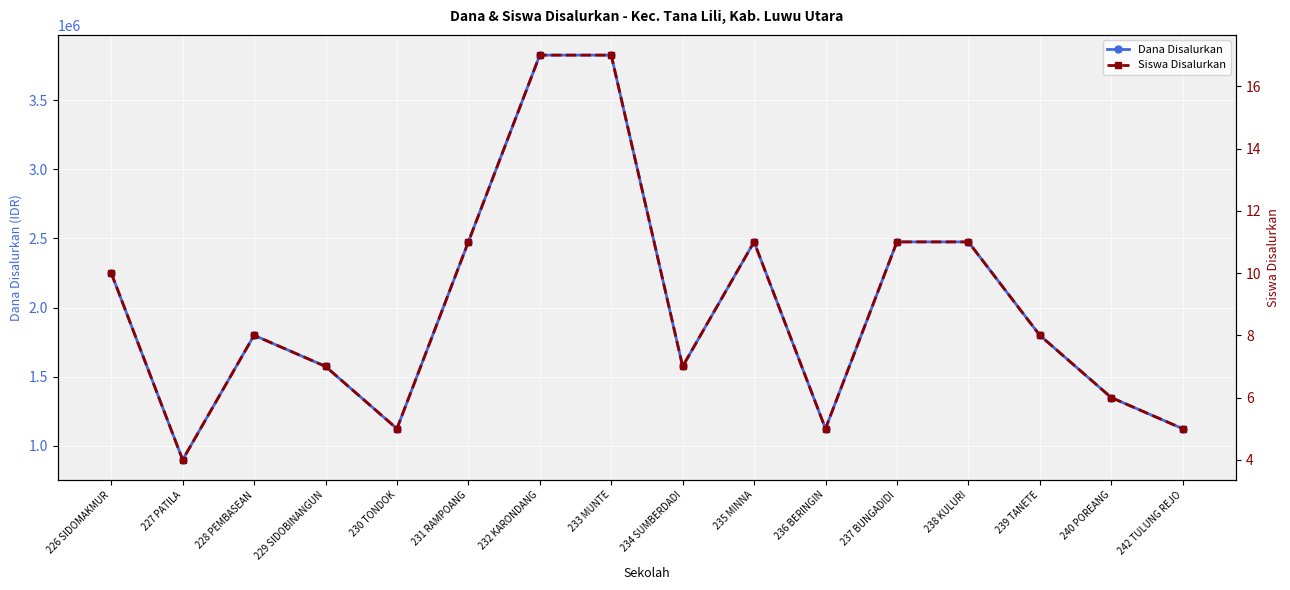

What value does the Dana Disalurkan series have at 236 BERINGIN, to the nearest 50?

1125000